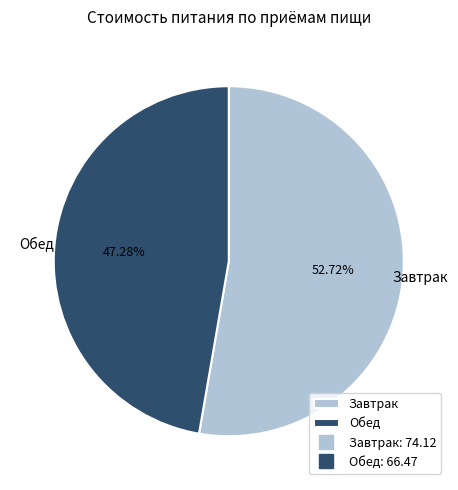

To the nearest percent, what is the combined percentage of Обед and Завтрак?

100%